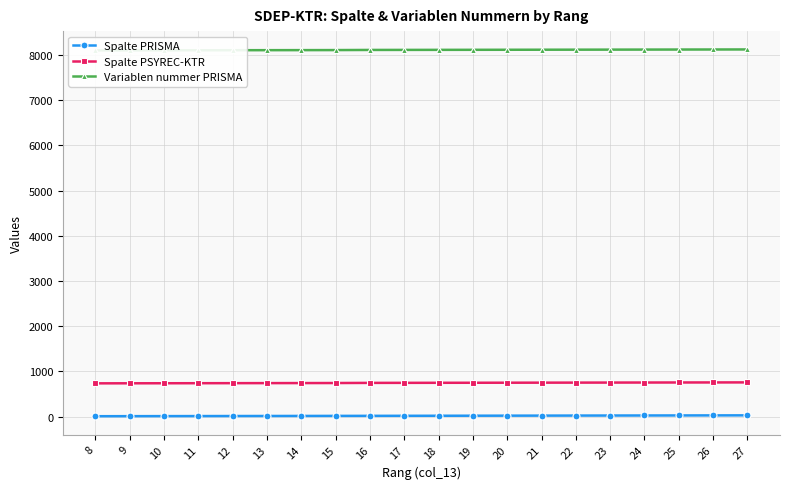

At which category does the chart reach its minimum across all series?

8